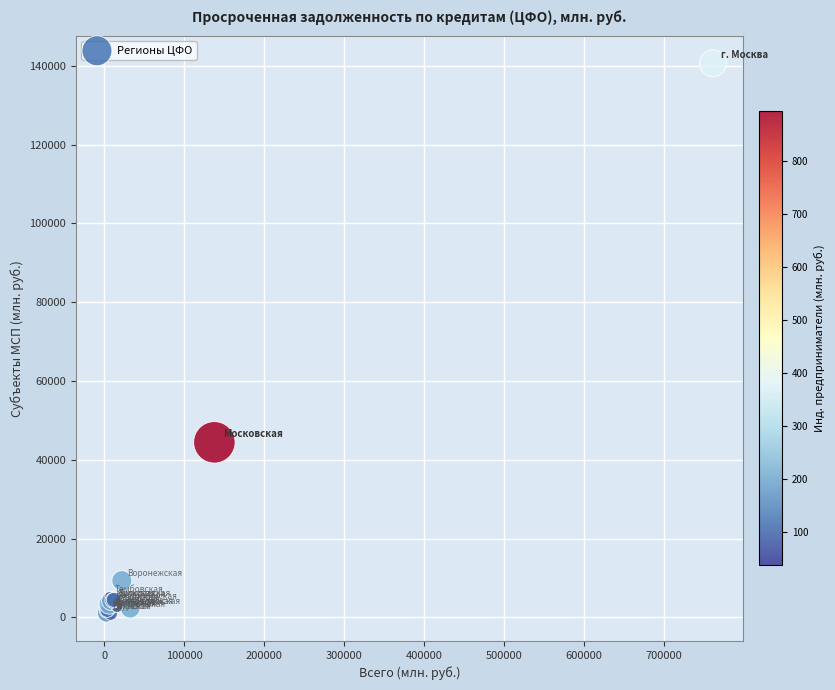

What Y value in the scatter plot is closest to 70833?

44438